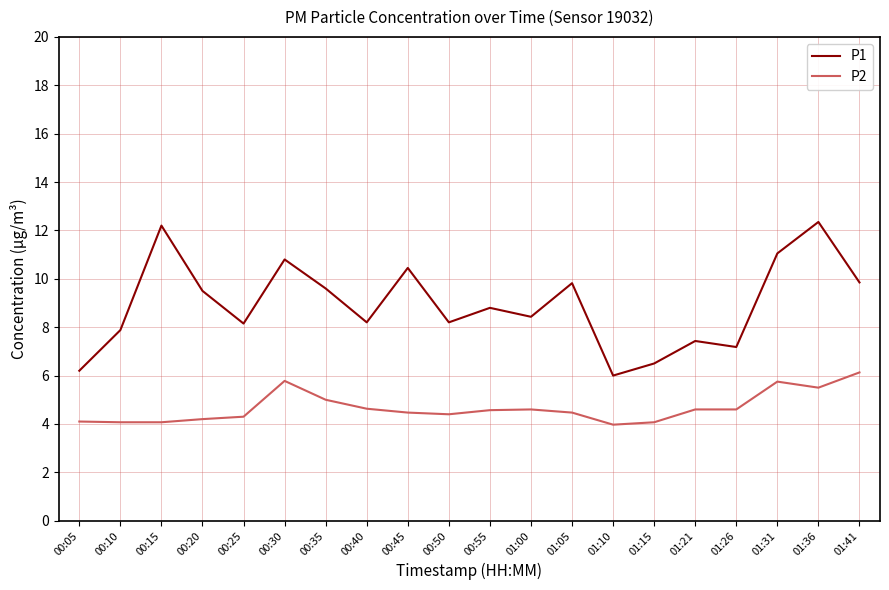

Where is P1 nearest to the value 9?

00:55